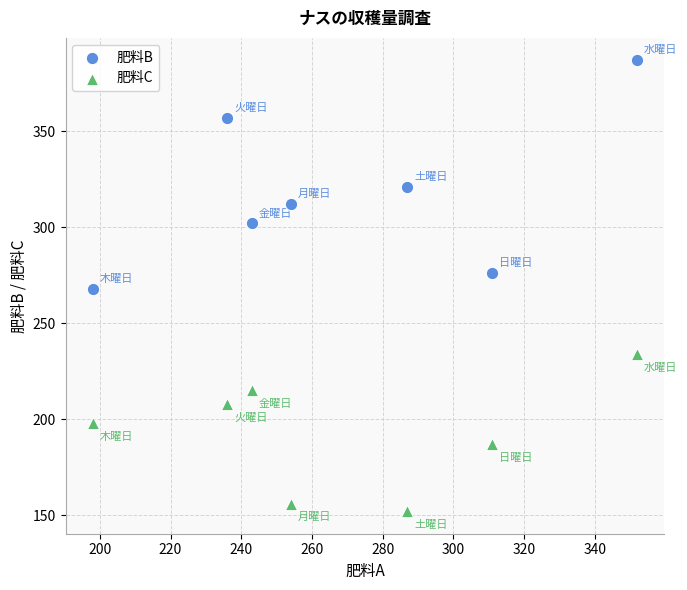

In the 肥料B series, what Y value is closest to 327?

321